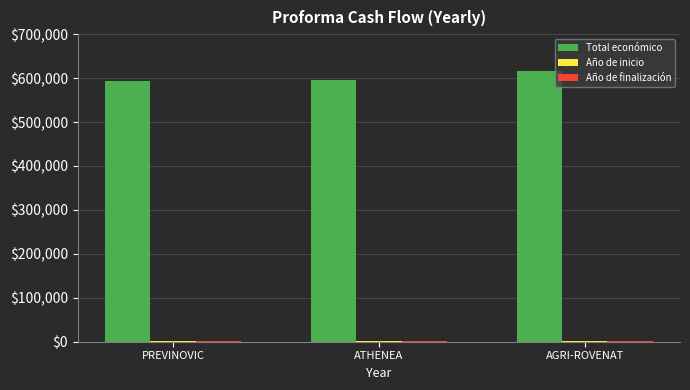

What is the sum of all Total económico values?

1804526